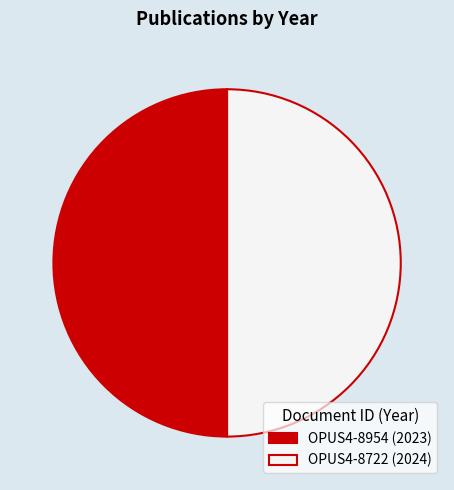

Is it true that OPUS4-8722 (2024) is 56% of the pie?

False